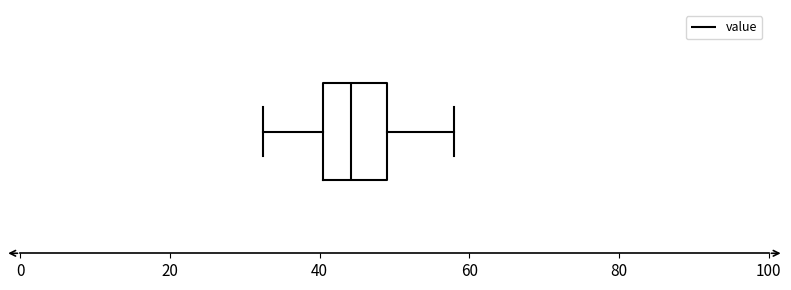

Read this box plot against the x-axis: the position of the median line, the range covered by the box, and the ends of both whiskers. The values are not printed on the chart, so give them approximately, as read against the axis.

median 44, box 40 to 50, whiskers 32 to 58